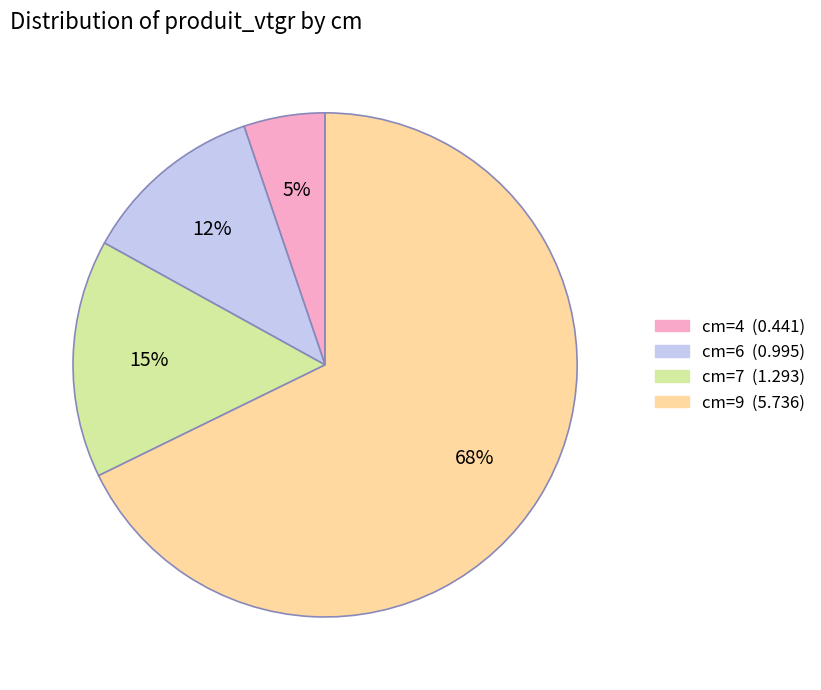

Count the number of slices in the pie.

4